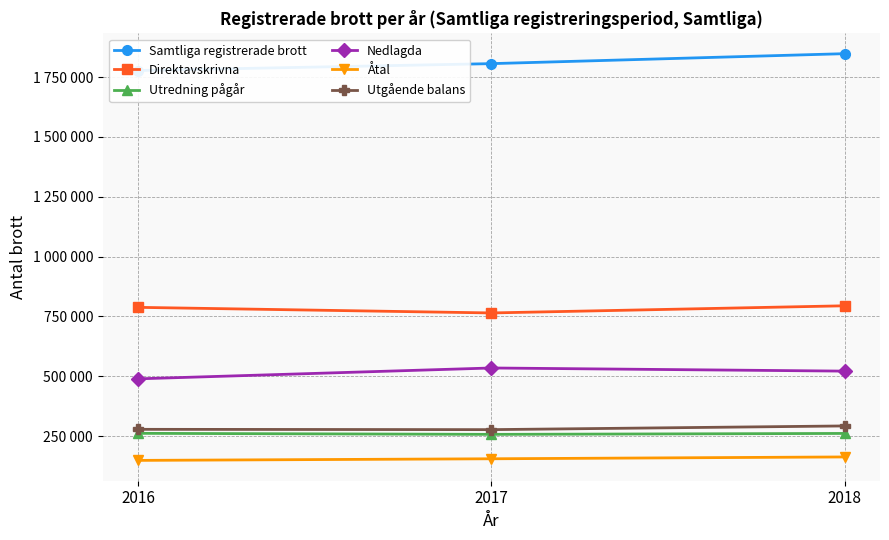

Reading left to right, transcribe all the data shown in this chart.

Samtliga registrerade brott: 2016=1777180	2017=1805937	2018=1847578
Direktavskrivna: 2016=787986	2017=764620	2018=794490
Utredning pågår: 2016=261745	2017=257435	2018=261339
Nedlagda: 2016=489388	2017=534729	2018=521615
Åtal: 2016=148761	2017=155468	2018=163128
Utgående balans: 2016=278474	2017=277190	2018=292641